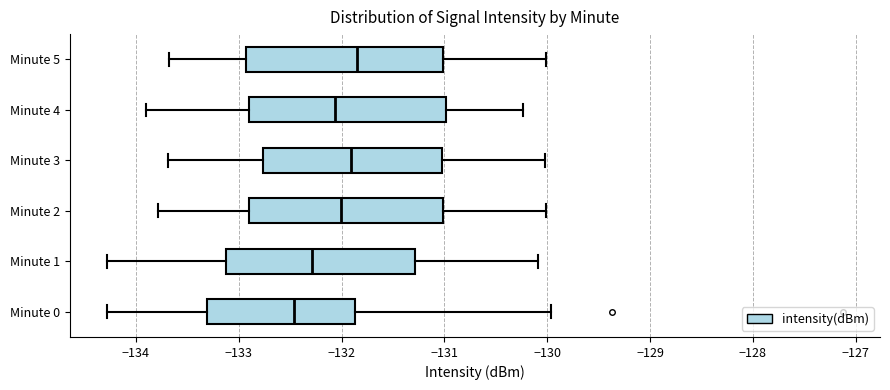

Where is the left edge of the box for Minute 1 on the x-axis? The values are not printed on the chart, so give them approximately, as read against the axis.

-133.1